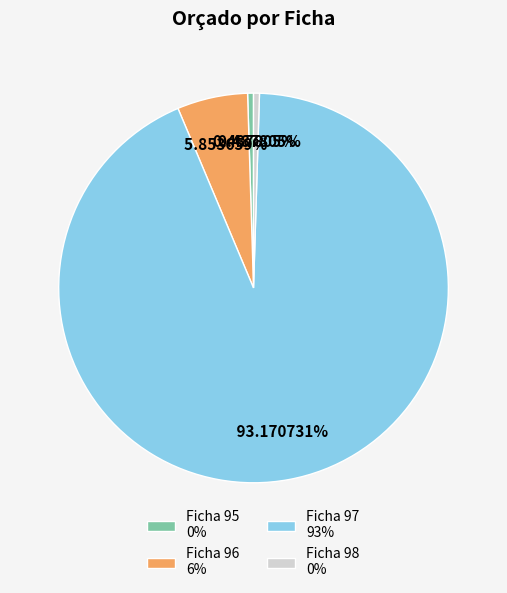

Do Ficha 96 6% and Ficha 98 0% together represent more than half of the pie?

No